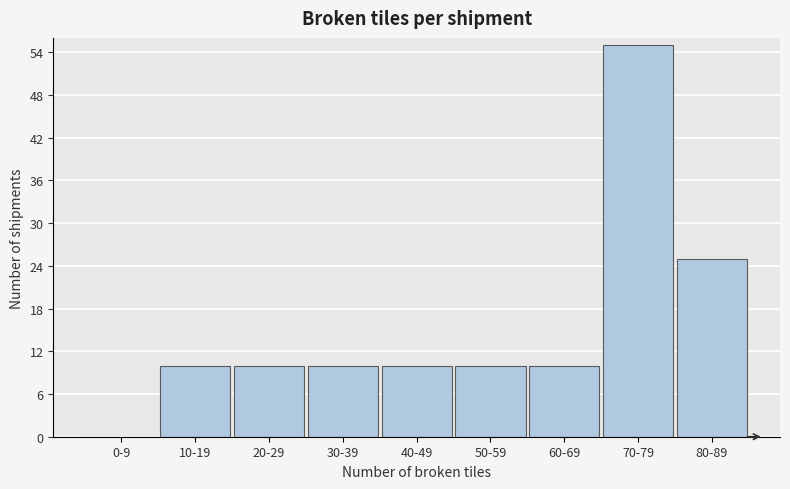

Reading left to right, extract all data points from this chart.

0-9=0	10-19=10	20-29=10	30-39=10	40-49=10	50-59=10	60-69=10	70-79=55	80-89=25